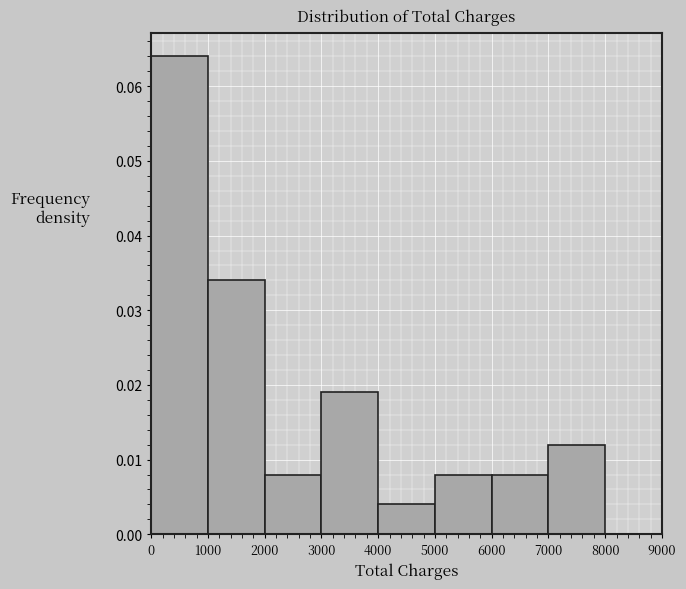

Reading left to right, transcribe this chart: for each bar, give the range it covers on the x-axis and its height. The values are not printed on the chart, so give them approximately, as read against the axis.

0 to 1000: 0.064
1000 to 2000: 0.034
2000 to 3000: 0.008
3000 to 4000: 0.019
4000 to 5000: 0.004
5000 to 6000: 0.008
6000 to 7000: 0.008
7000 to 8000: 0.012
8000 to 9000: 0